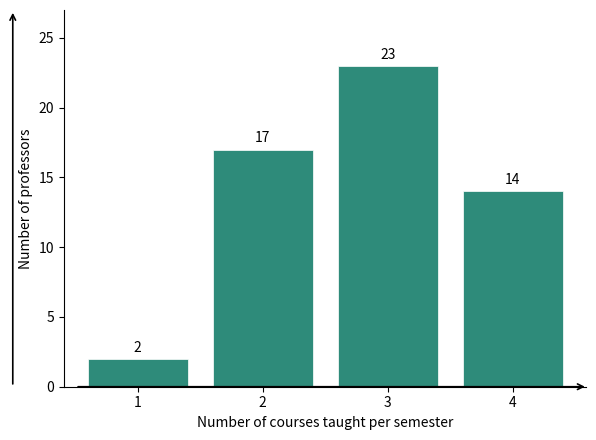

Reading left to right, extract all data points from this chart.

1=2	2=17	3=23	4=14